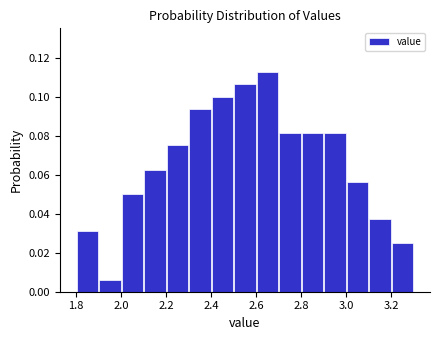

What is the height of the bar covering 3.2 to 3.3 on the x-axis? The values are not printed on the chart, so give them approximately, as read against the axis.

0.026